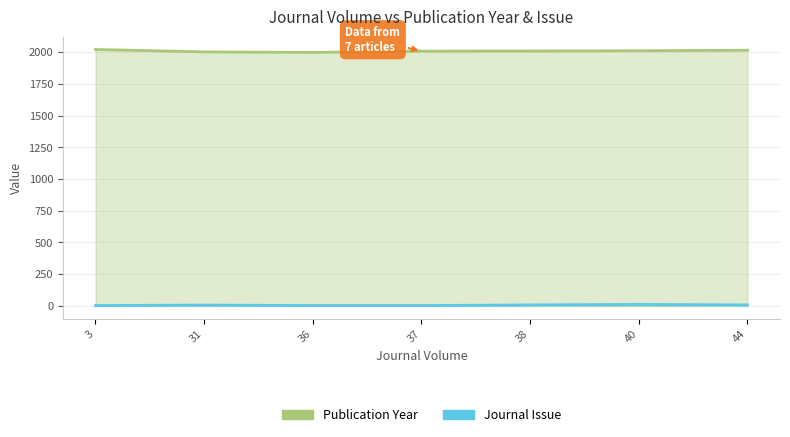

What is the total value across all series at 3?

2024